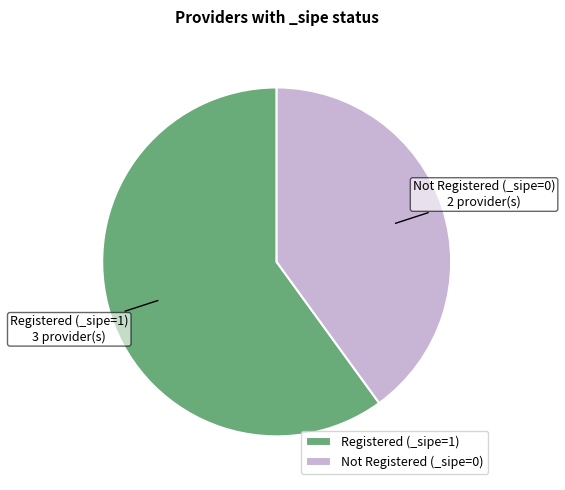

Between Not Registered (_sipe=0) and Registered (_sipe=1), which is larger?

Registered (_sipe=1)